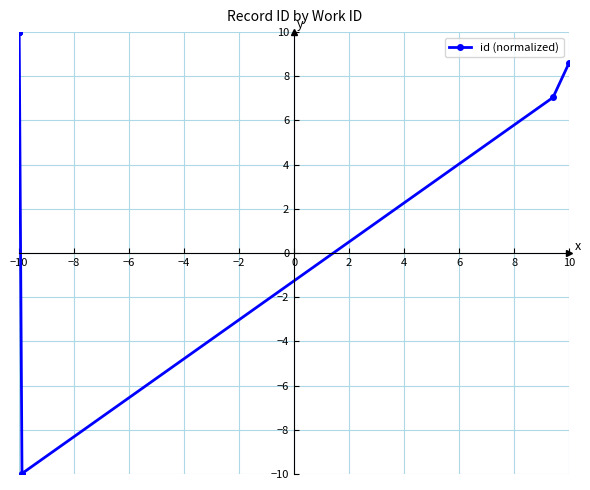

How many values are below zero?

2